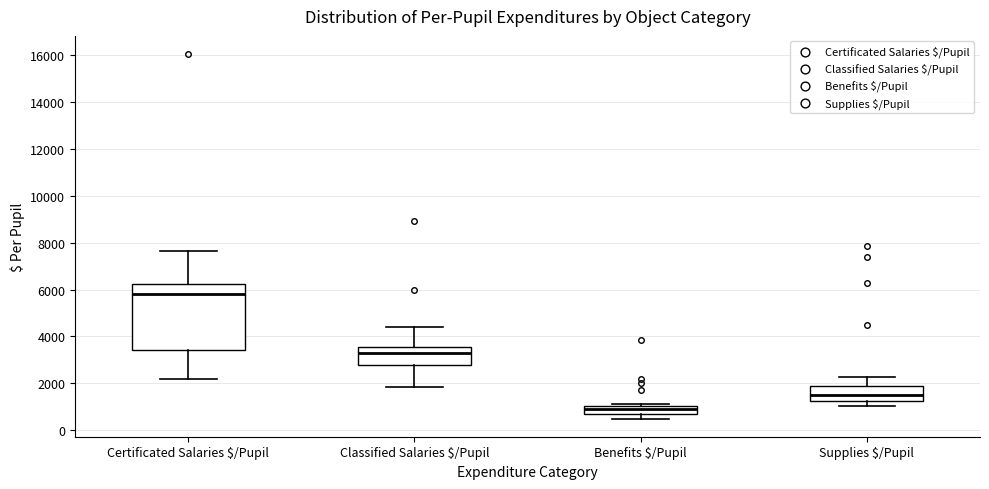

Which box is the tallest, from its lower edge to its upper edge?

Certificated Salaries $/Pupil